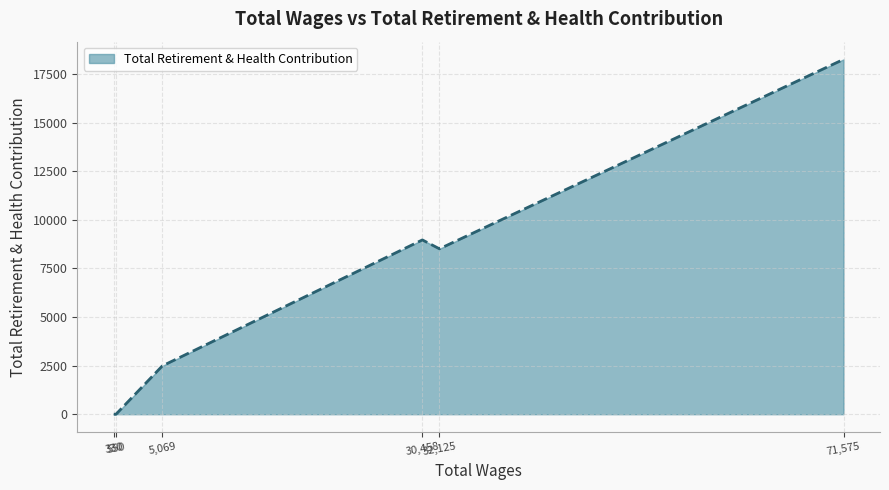

What is the difference between the second highest and minimum values?

8964